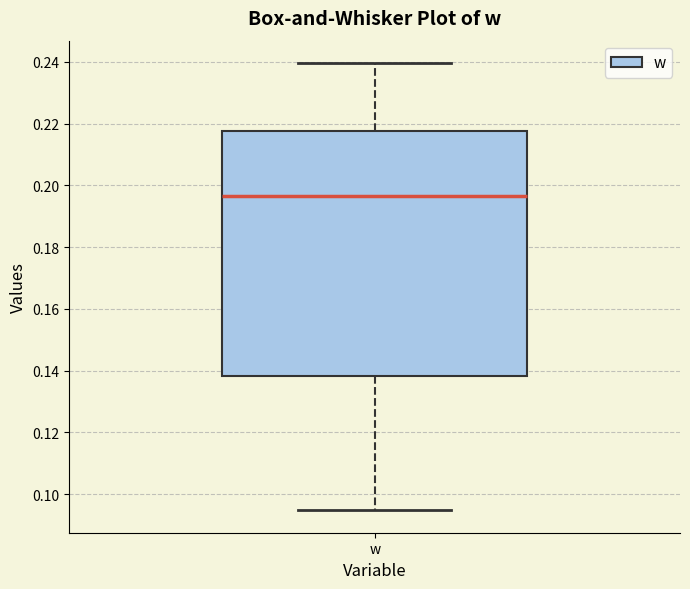

Read this box plot against the y-axis: the position of the median line, the range covered by the box, and the ends of both whiskers. The values are not printed on the chart, so give them approximately, as read against the axis.

median 0.196, box 0.138 to 0.218, whiskers 0.094 to 0.240